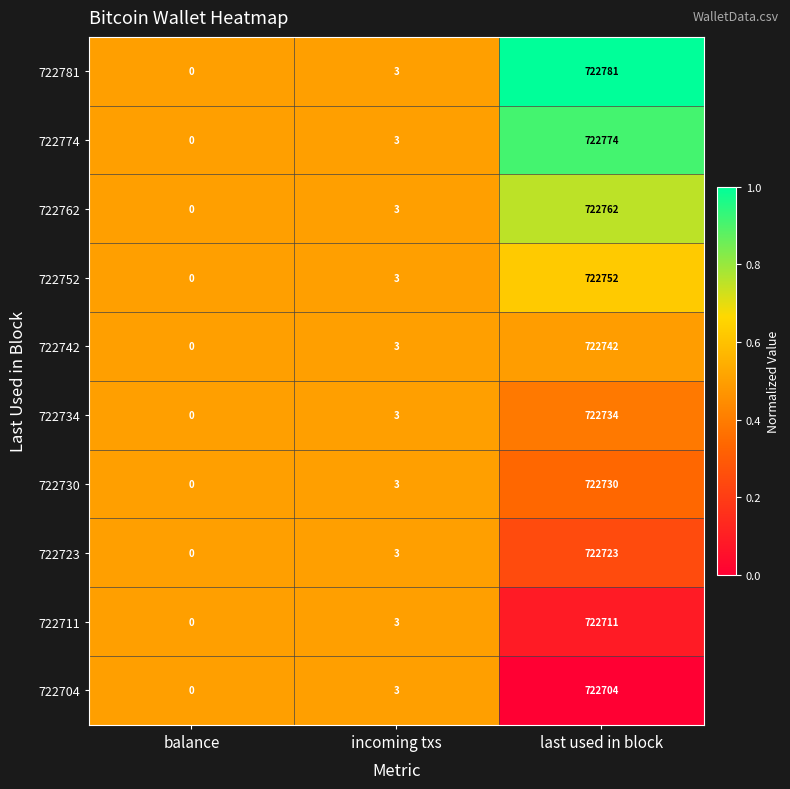

How many series are shown in this chart?

10